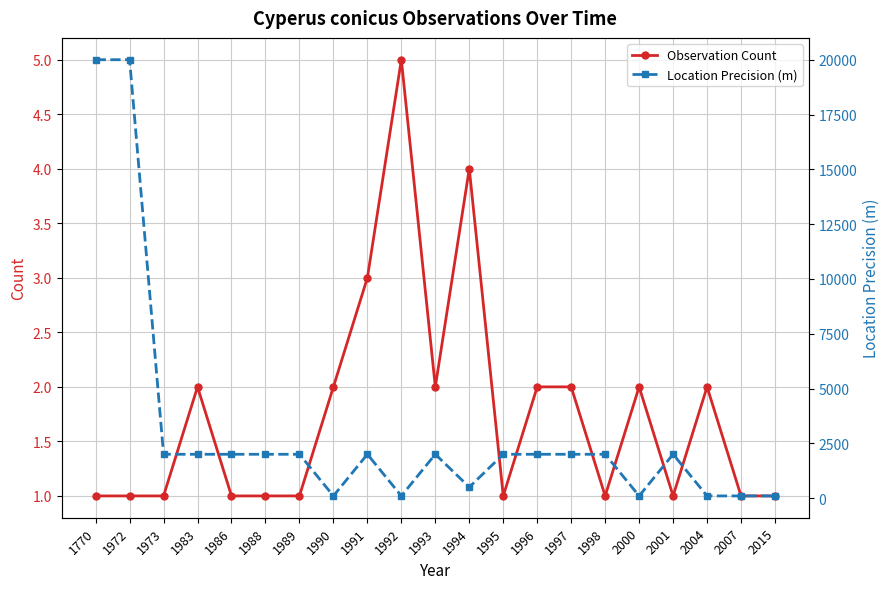

Rank the categories by Location Precision (m) value from highest to lowest.

1770, 1972, 1973, 1983, 1986, 1988, 1989, 1991, 1993, 1995, 1996, 1997, 1998, 2001, 1994, 1990, 1992, 2000, 2004, 2007, 2015